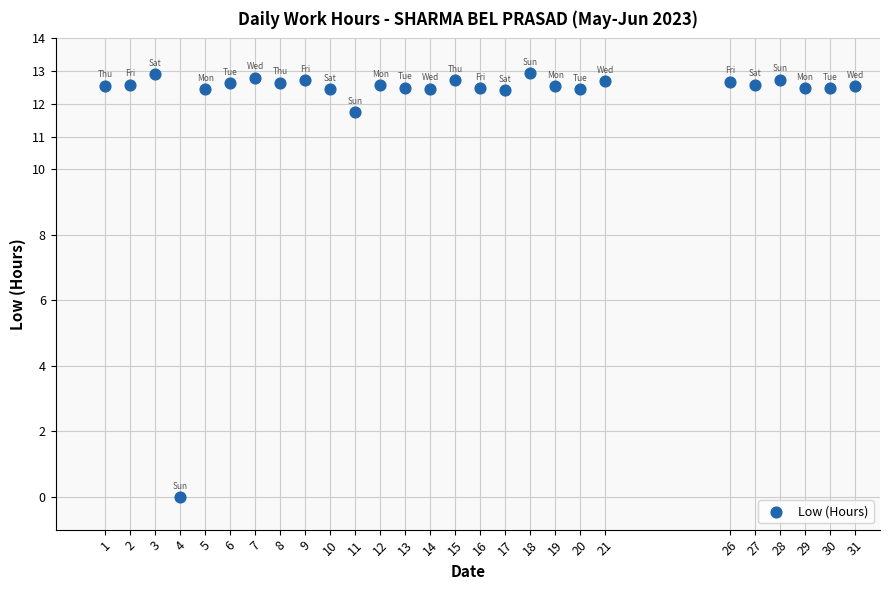

What is the range of Y values (max minus min)?

12.9